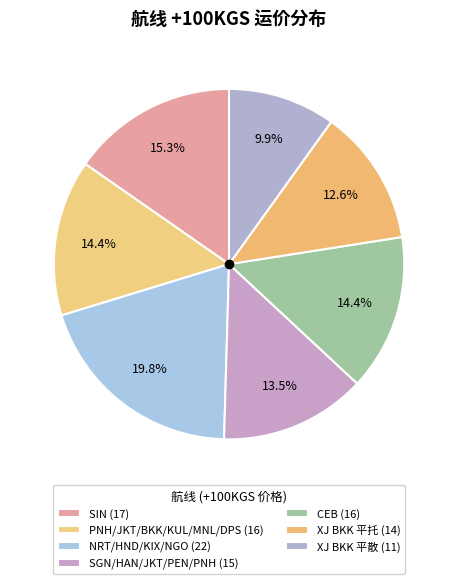

Which slice is the largest?

NRT/HND/KIX/NGO